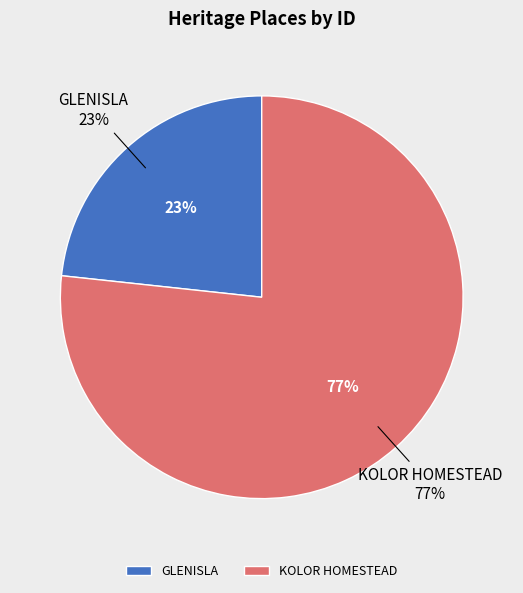

How many segments does this pie chart have?

2